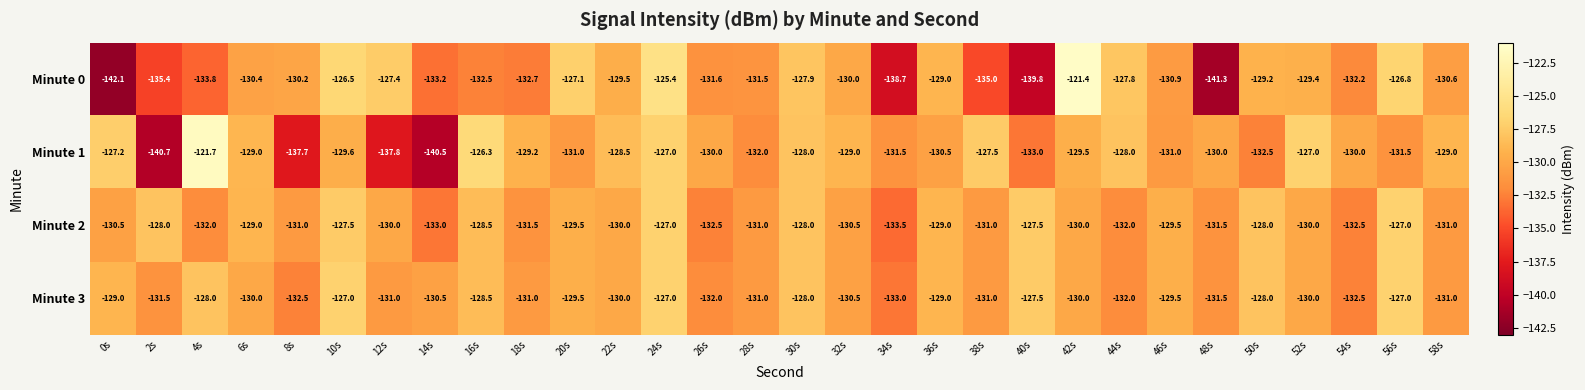

What is the maximum value shown in the chart?

-121.4